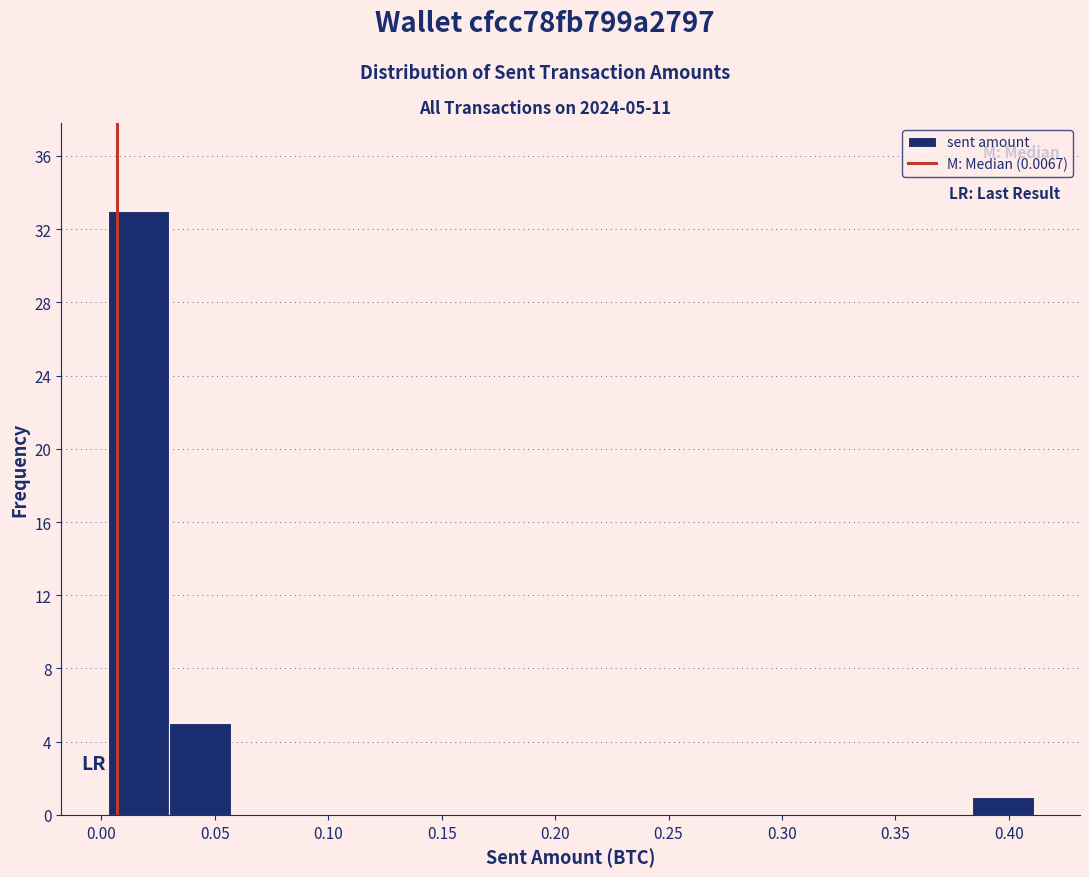

Which range on the x-axis has the tallest bar?

0.005 to 0.030